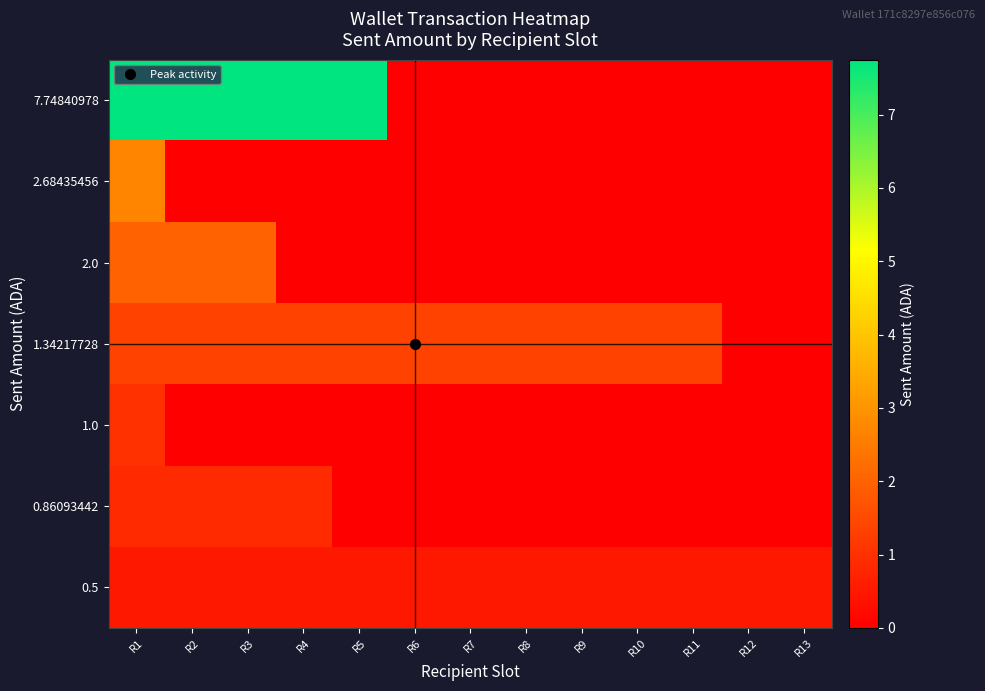

Rank the series at R6 from highest to lowest value.

1.34217728, 0.5, 0.86093442, 1.0, 2.0, 2.68435456, 7.74840978